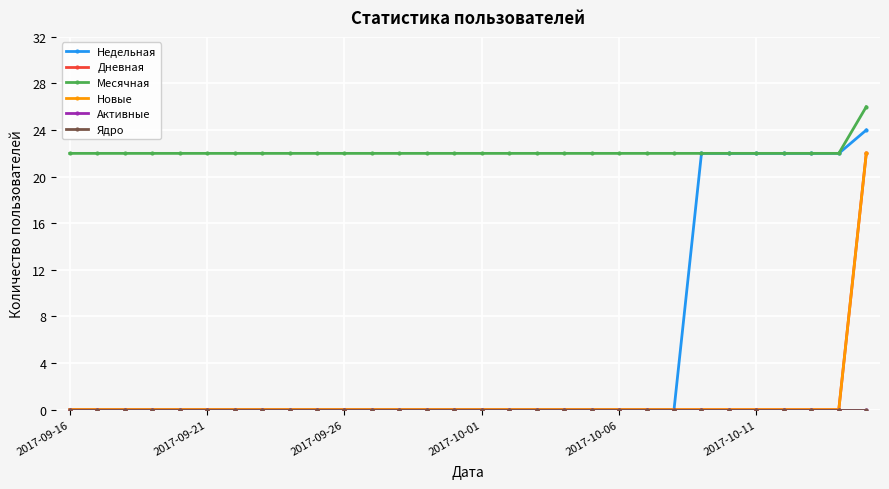

Is this an area chart (filled region under the line)?

No